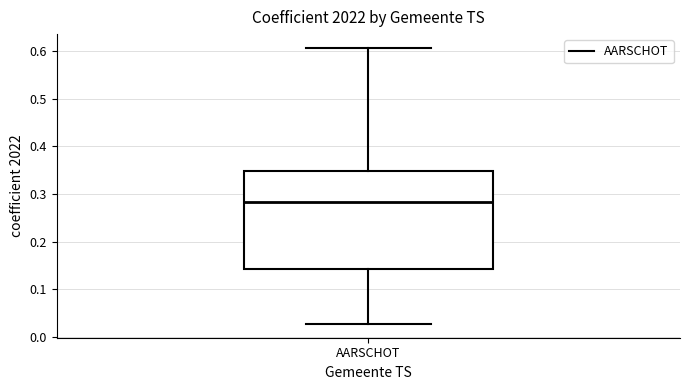

Read this box plot against the y-axis: the position of the median line, the range covered by the box, and the ends of both whiskers. The values are not printed on the chart, so give them approximately, as read against the axis.

median 0.28, box 0.14 to 0.35, whiskers 0.03 to 0.61